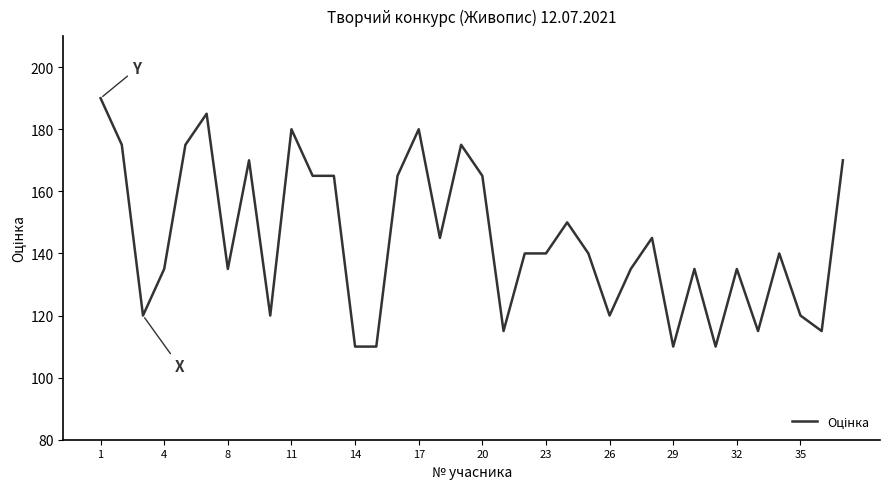

What is the difference between the maximum and minimum values?

80